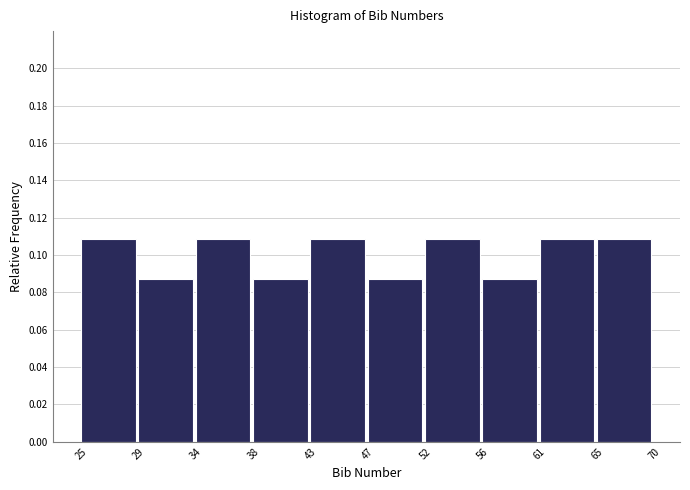

How many values are between 0 and 1?

10